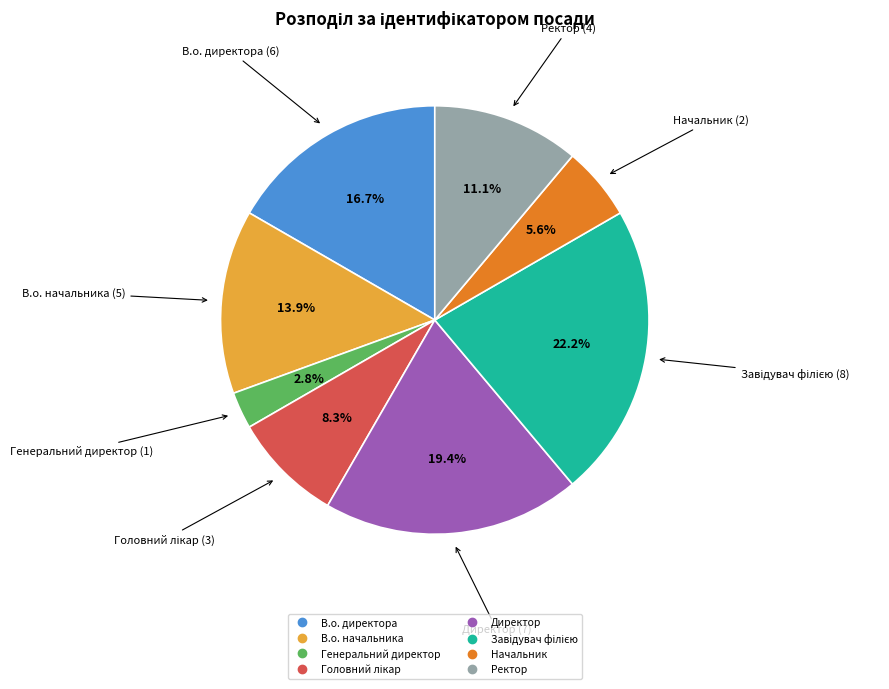

Is it true that Директор is 29% of the pie?

False